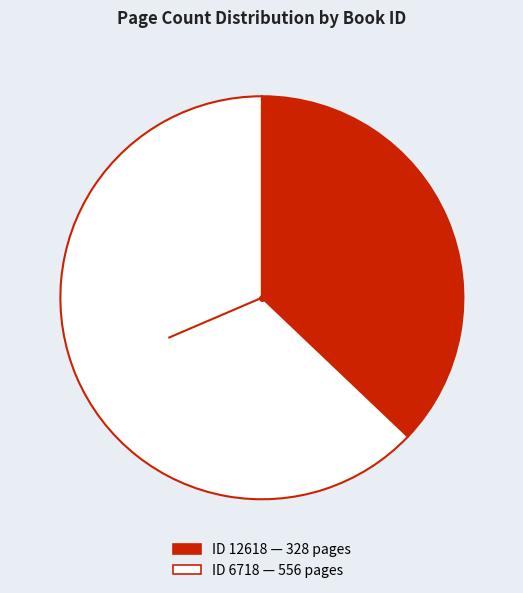

Is there a majority slice in this chart?

Yes